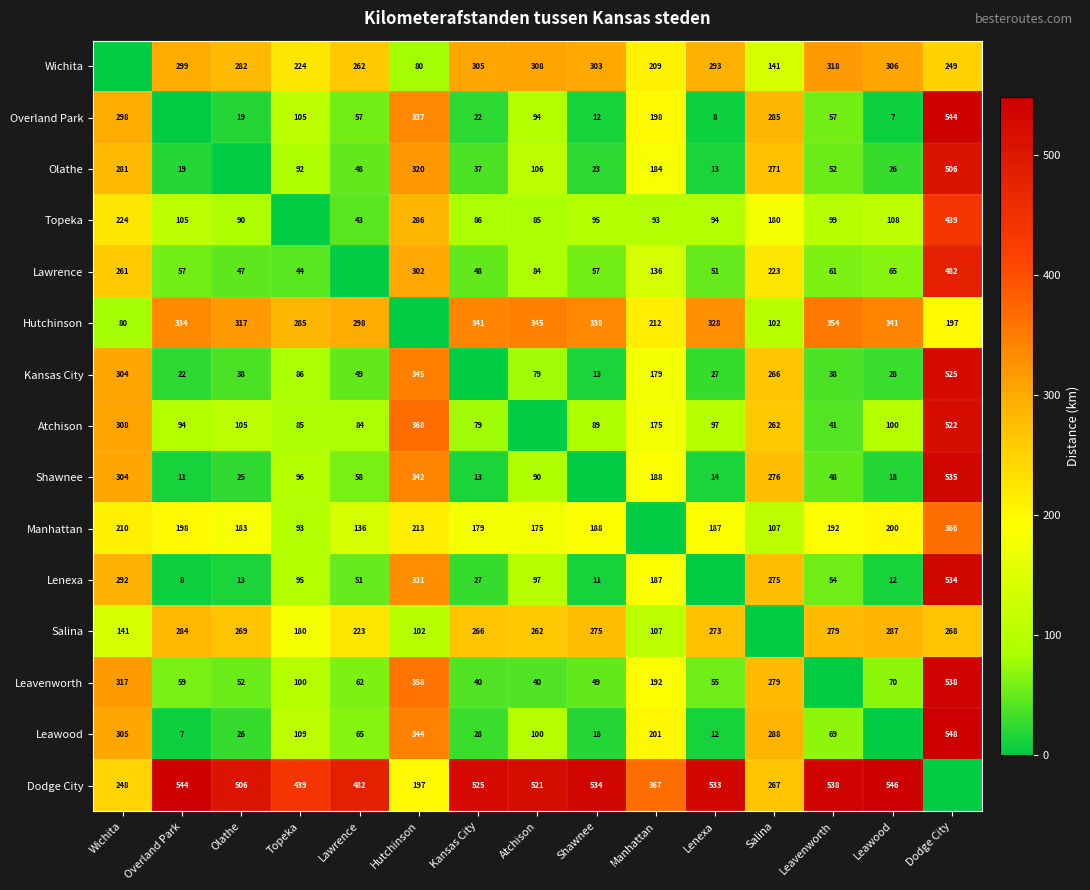

At how many categories does at least one series exceed 315?

14